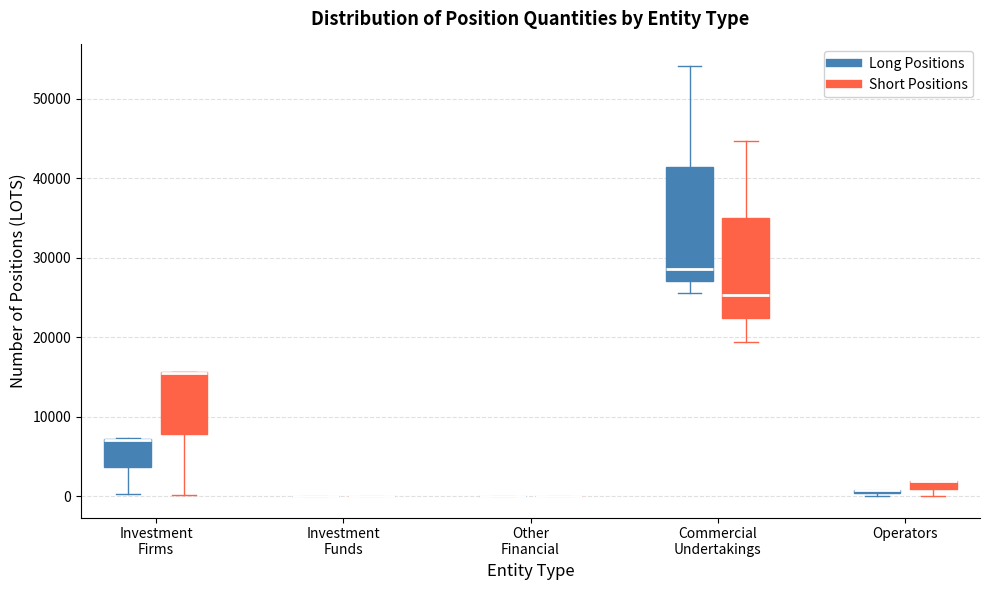

Which box is the tallest, from its lower edge to its upper edge?

Commercial Undertakings (Long Positions)